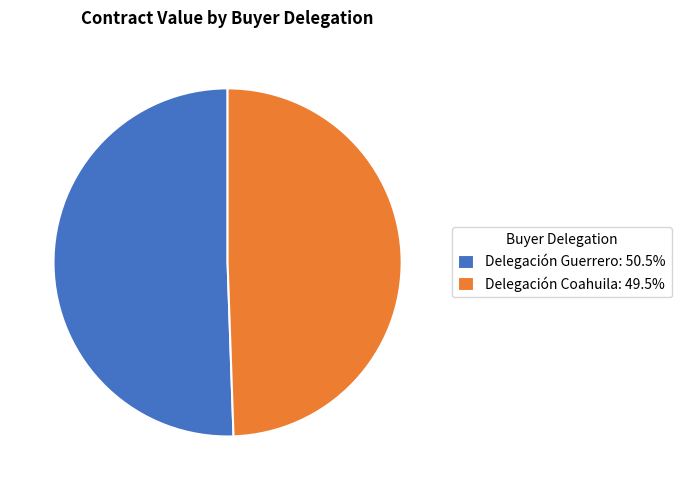

How many segments does this pie chart have?

2